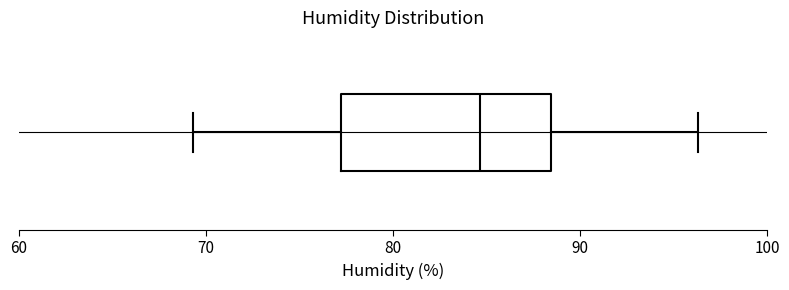

Where does the median line of the box sit on the x-axis? The values are not printed on the chart, so give them approximately, as read against the axis.

85